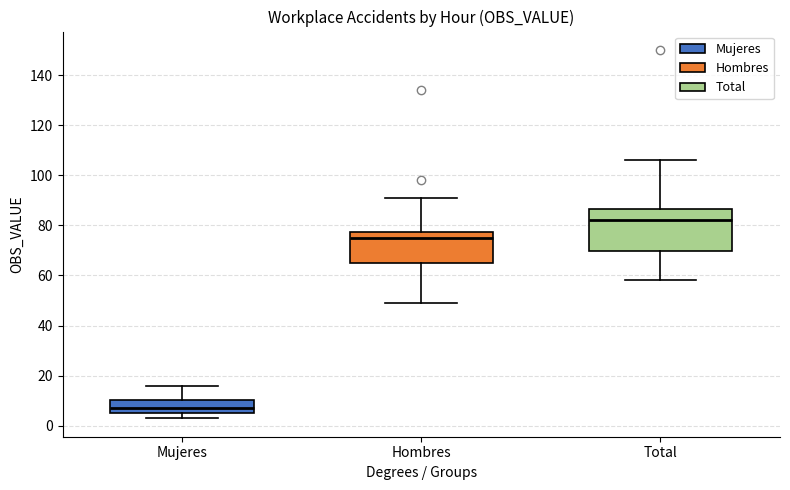

Reading left to right, read every box against the y-axis: the position of its median line, the range the box covers, and the ends of its whiskers. The values are not printed on the chart, so give them approximately, as read against the axis.

Mujeres: median 8, box 6 to 10, whiskers 4 to 16
Hombres: median 76, box 66 to 78, whiskers 50 to 92
Total: median 82, box 70 to 86, whiskers 58 to 106